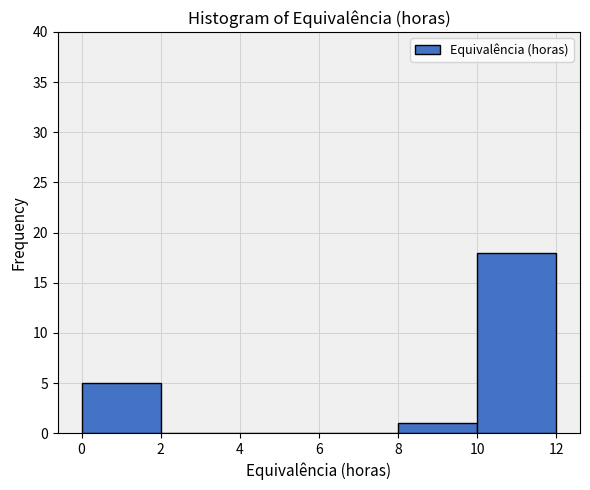

Reading left to right, list every bar in this chart as the range it spans on the x-axis followed by its height. The values are not printed on the chart, so give them approximately, as read against the axis.

0 to 2: 5
2 to 4: 0
4 to 6: 0
6 to 8: 0
8 to 10: 1
10 to 12: 18